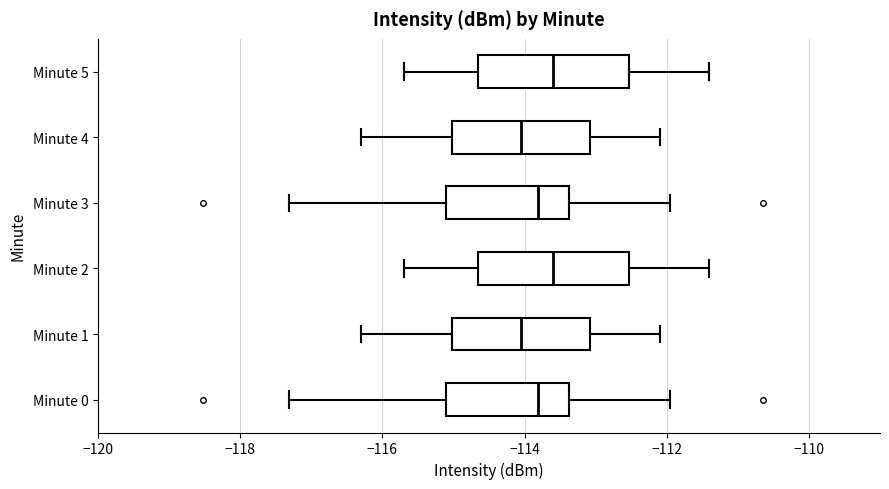

Reading bottom to top, transcribe this box plot: for each box, give where its median line is, the range the box spans, and where its two whiskers end, as read against the x-axis. The values are not printed on the chart, so give them approximately, as read against the axis.

Minute 0: median -113.8, box -115.2 to -113.4, whiskers -117.4 to -112.0
Minute 1: median -114.0, box -115.0 to -113.0, whiskers -116.2 to -112.0
Minute 2: median -113.6, box -114.6 to -112.6, whiskers -115.6 to -111.4
Minute 3: median -113.8, box -115.2 to -113.4, whiskers -117.4 to -112.0
Minute 4: median -114.0, box -115.0 to -113.0, whiskers -116.2 to -112.0
Minute 5: median -113.6, box -114.6 to -112.6, whiskers -115.6 to -111.4